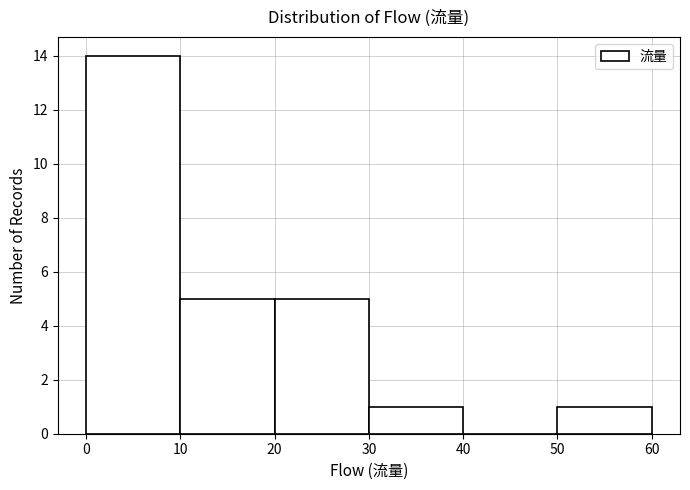

Over which range of the x-axis is the bar tallest?

0 to 10